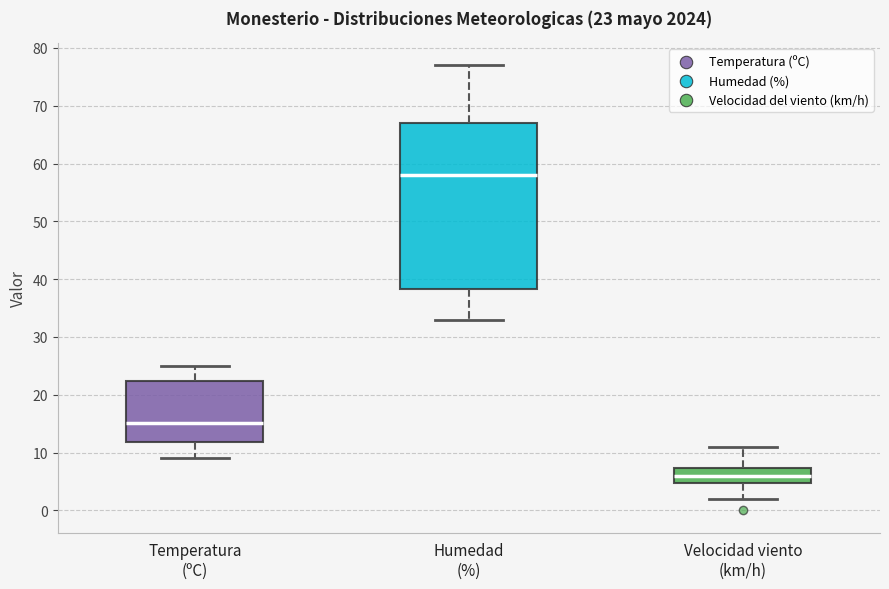

Comparing the boxes themselves (not the whiskers), which one is the tallest?

Humedad (%)